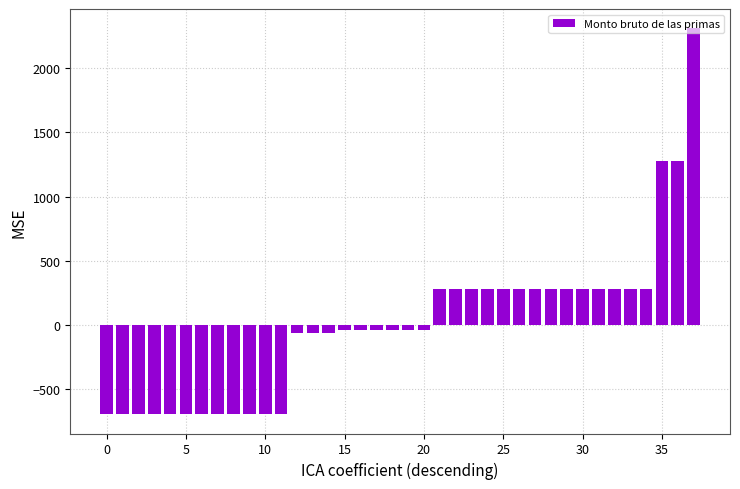

How many data points are less than -40?

21